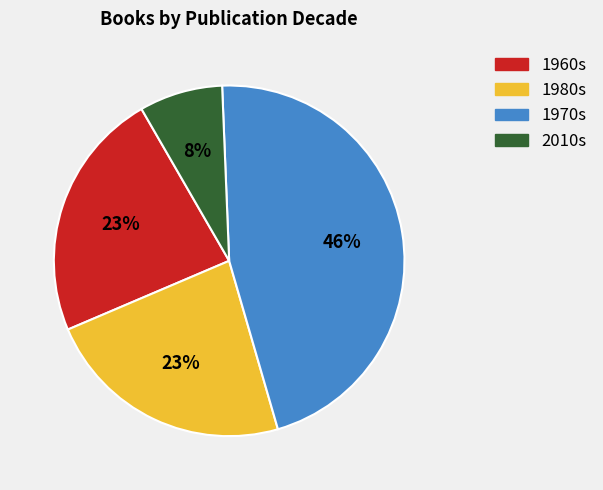

Does any single category account for the majority?

No